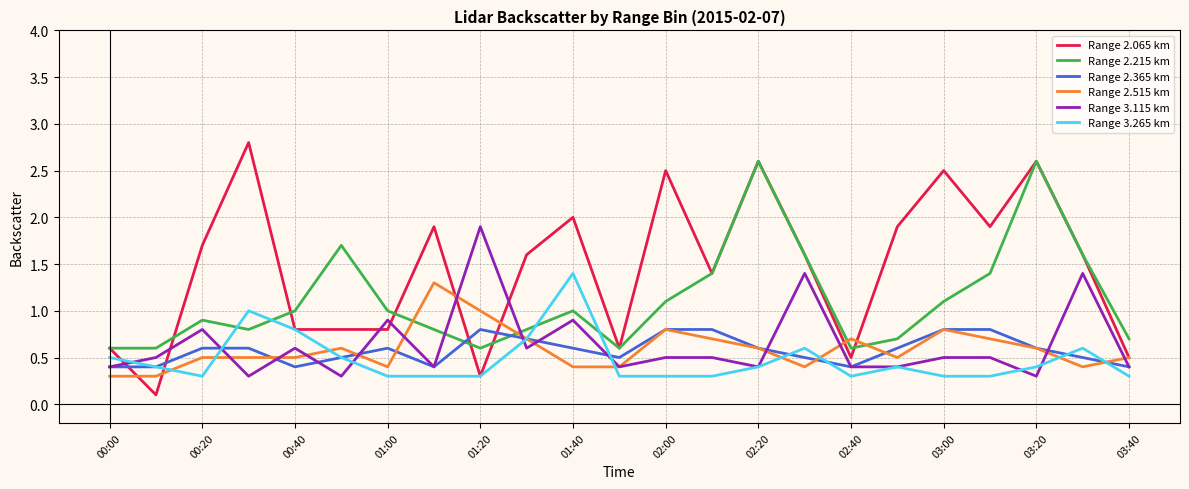

Rank the series by their maximum value, from lowest to highest.

Range 2.365 km, Range 2.515 km, Range 3.265 km, Range 3.115 km, Range 2.215 km, Range 2.065 km